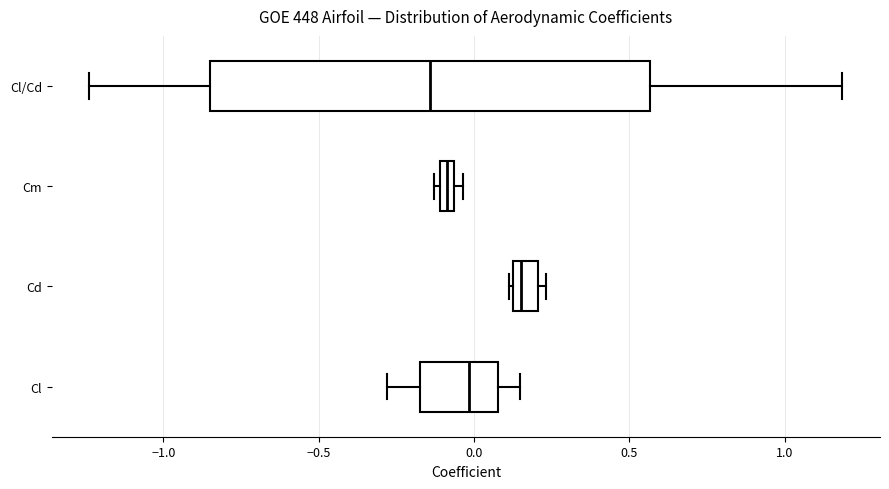

Where is the right edge of the box for Cd on the x-axis? The values are not printed on the chart, so give them approximately, as read against the axis.

0.20